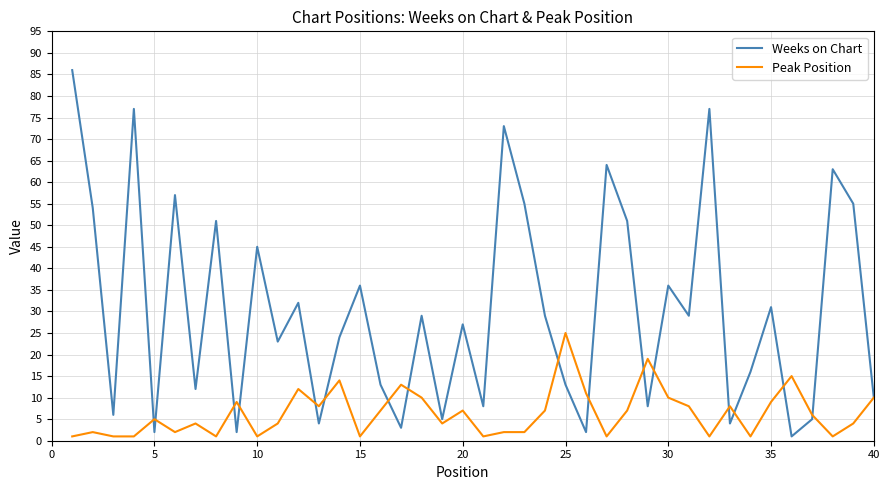

Rank the series by their maximum value, from lowest to highest.

Peak Position, Weeks on Chart